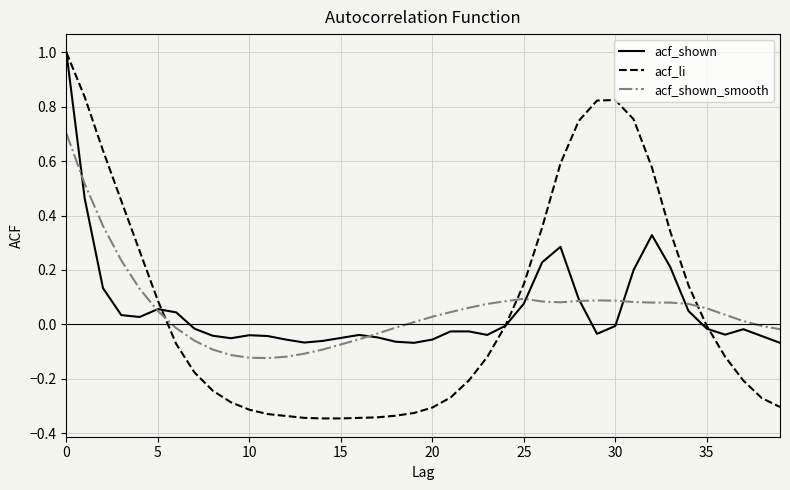

Which series has the largest range (max minus min)?

acf_li